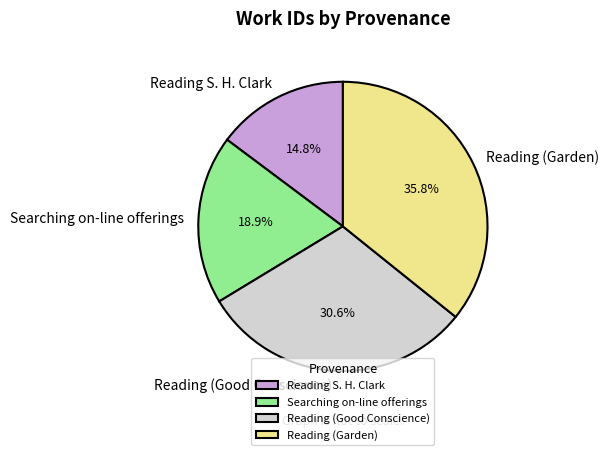

How many segments does this pie chart have?

4